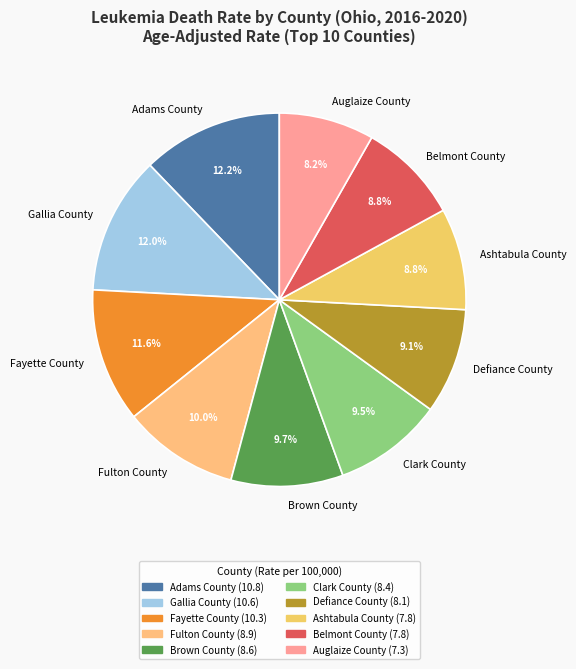

Between Belmont County and Gallia County, which is larger?

Gallia County